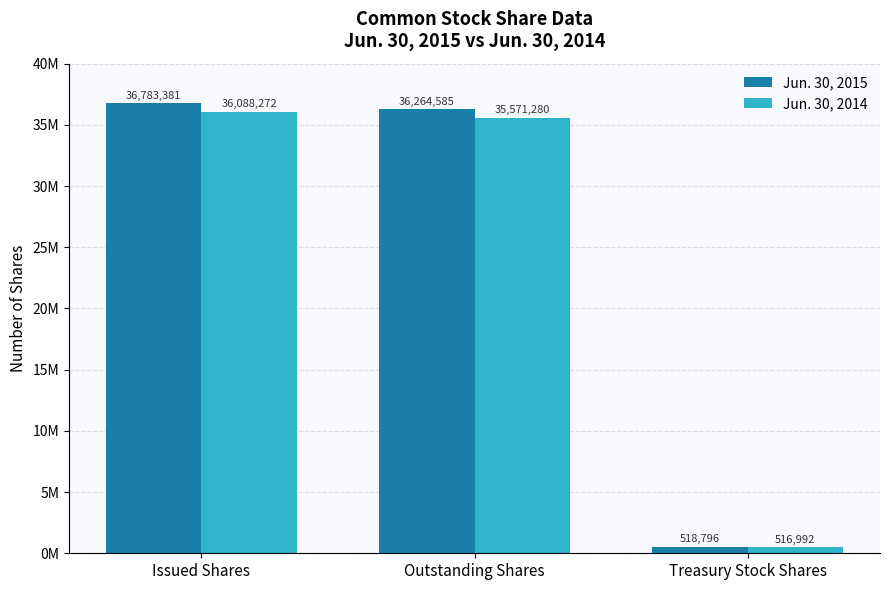

Does the chart contain stacked bars?

No